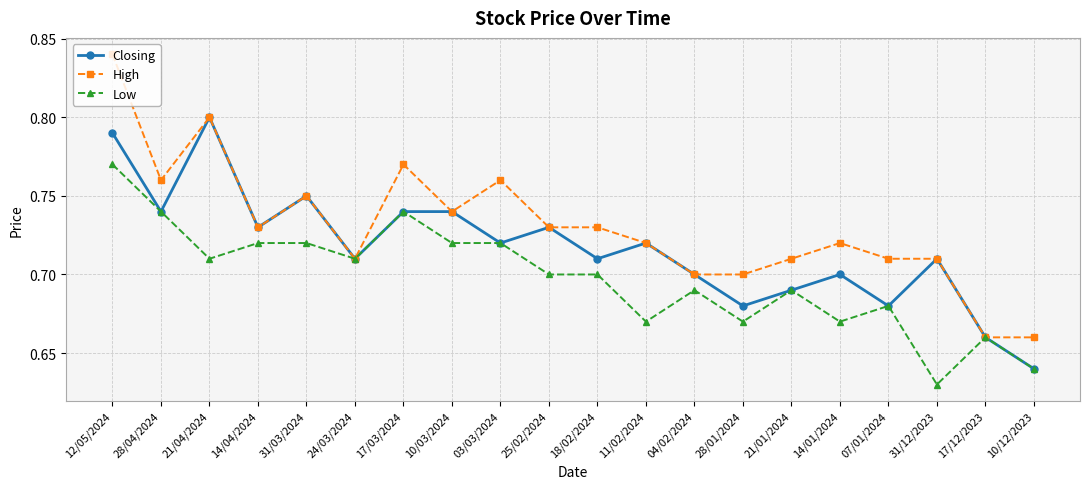

True or false: Closing has more than 0 interior local peaks.

True